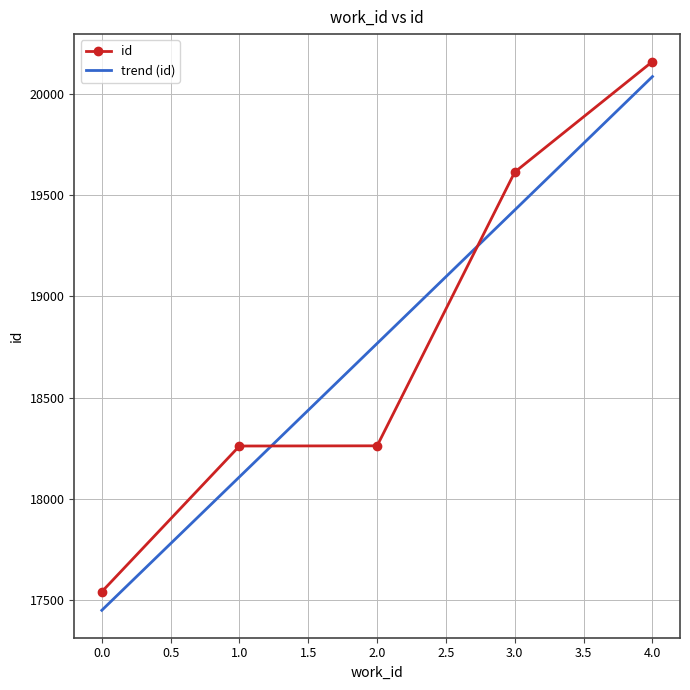

The value of id at 1.0 is 31695. True or false?

False